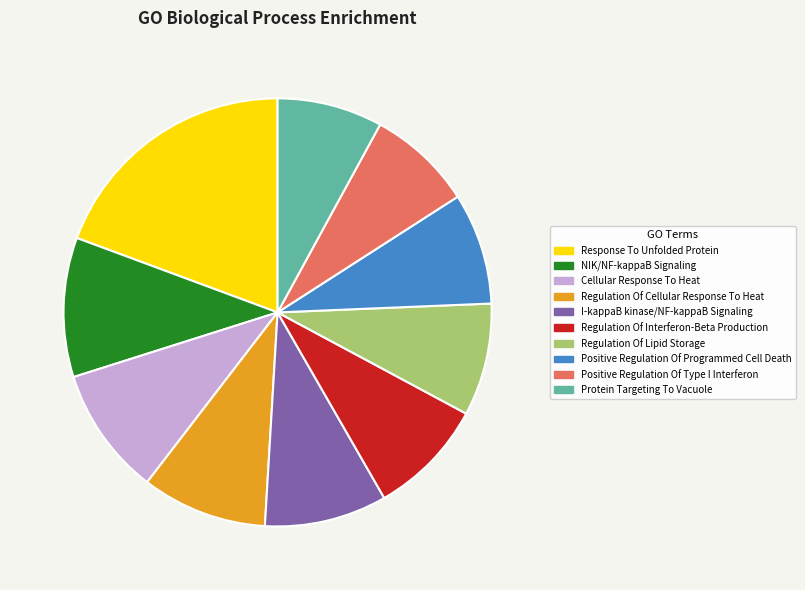

Is it true that Response To Unfolded Protein is 19% of the pie?

True